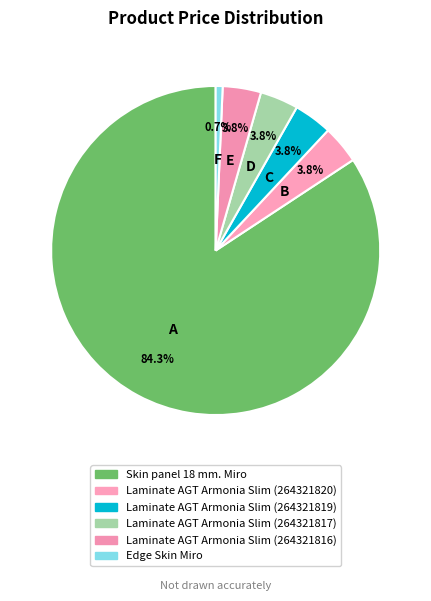

The Laminate AGT Armonia Slim (264321816) slice represents 4% of the pie. True or false?

True